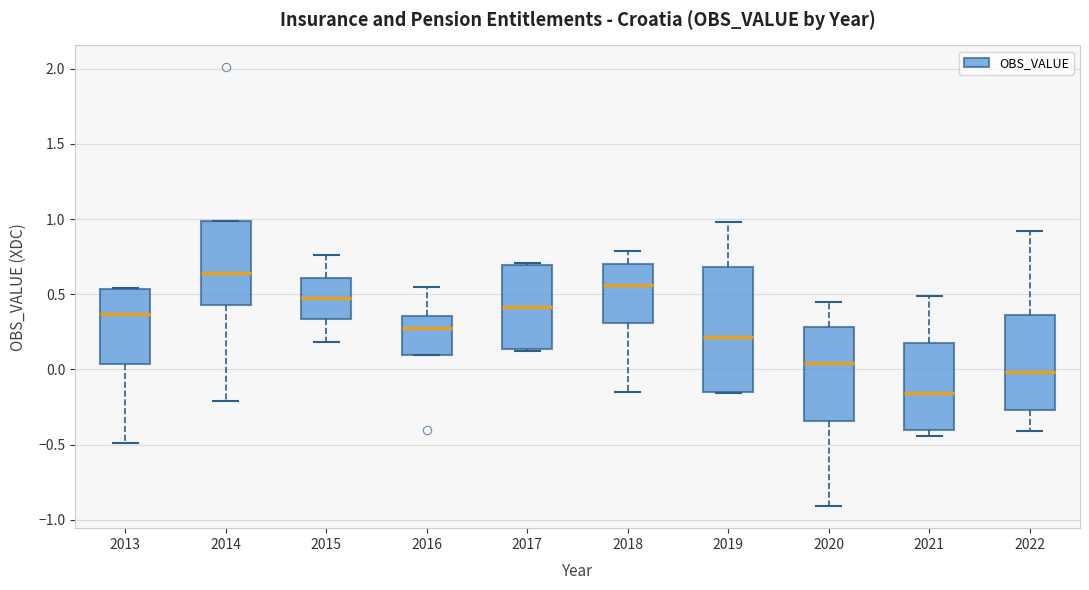

Where is the lower edge of the box at x = 2019 on the y-axis? The values are not printed on the chart, so give them approximately, as read against the axis.

-0.15